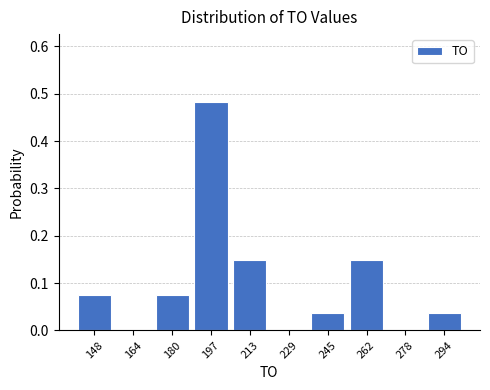

How tall is the bar that spans 188 to 206 on the x-axis? Neither the bar edges nor the heights are printed on the chart, so give them approximately, as read against the axes.

0.48